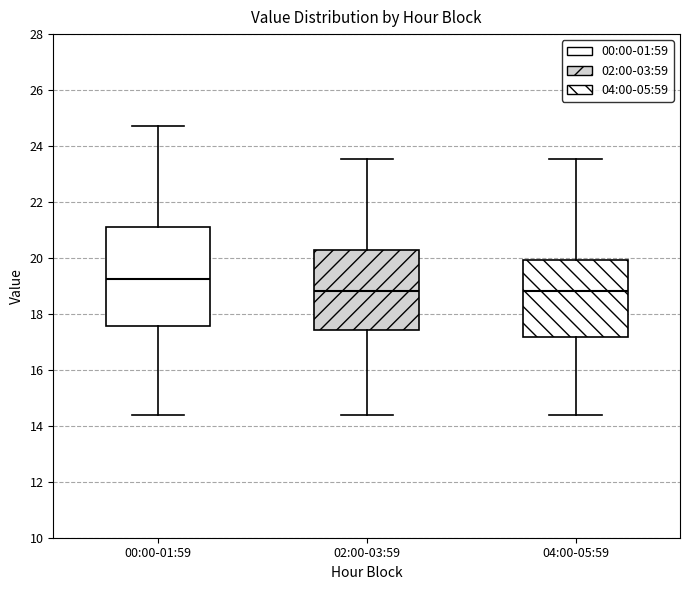

Reading left to right, transcribe this box plot: for each box, give where its median line is, the range the box spans, and where its two whiskers end, as read against the y-axis. The values are not printed on the chart, so give them approximately, as read against the axis.

00:00-01:59: median 19.2, box 17.6 to 21.0, whiskers 14.4 to 24.8
02:00-03:59: median 18.8, box 17.4 to 20.2, whiskers 14.4 to 23.6
04:00-05:59: median 18.8, box 17.2 to 20.0, whiskers 14.4 to 23.6